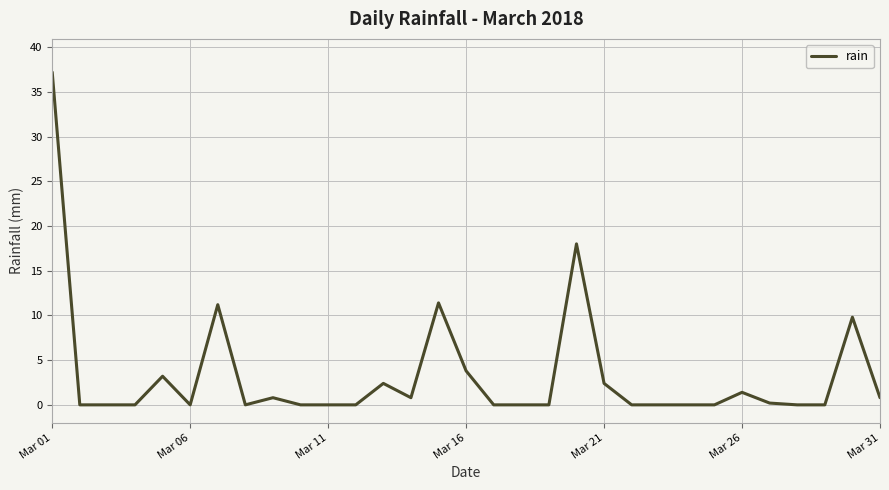

What is the maximum value shown in the chart?

37.2